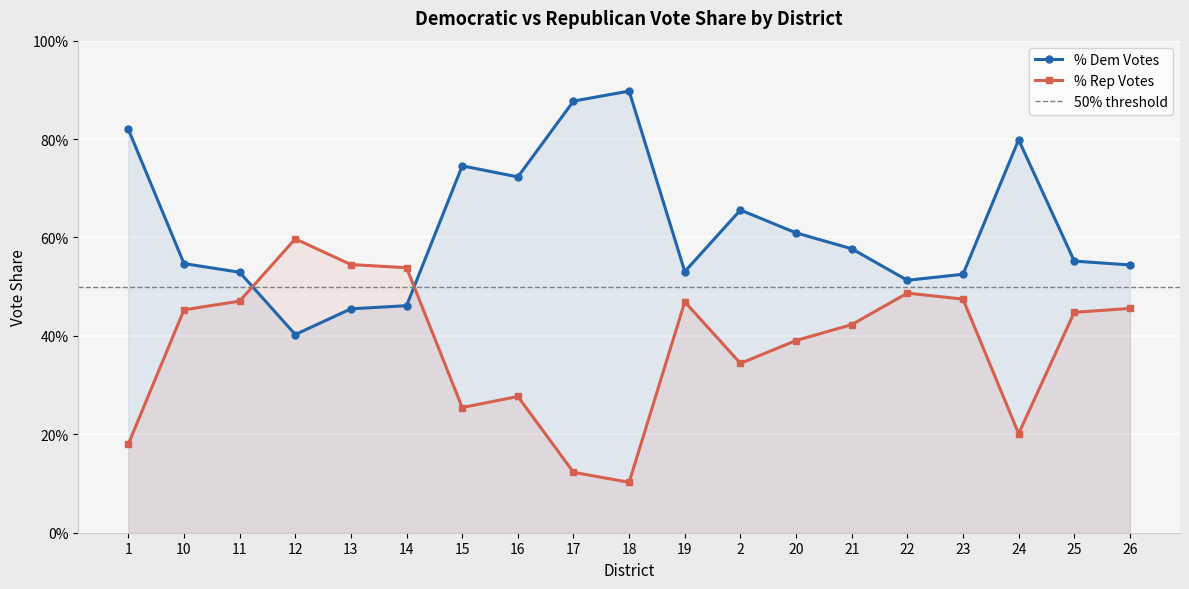

True or false: % DemVotesAgg and % RepVotesAgg cross at least once.

True